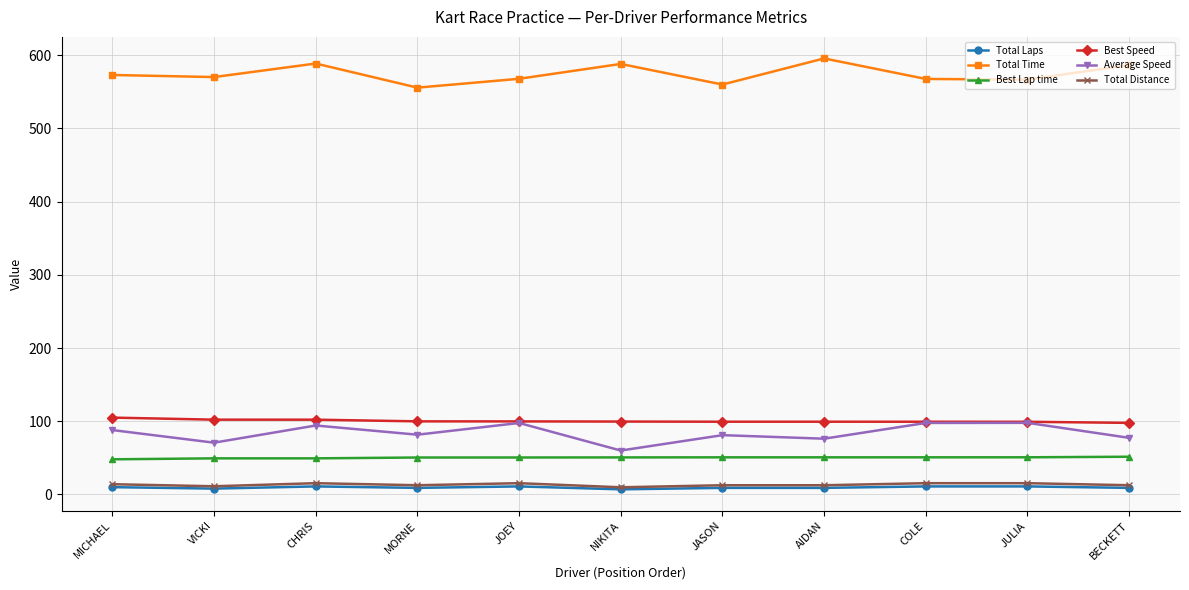

Which series has the largest total across all categories?

Total Time